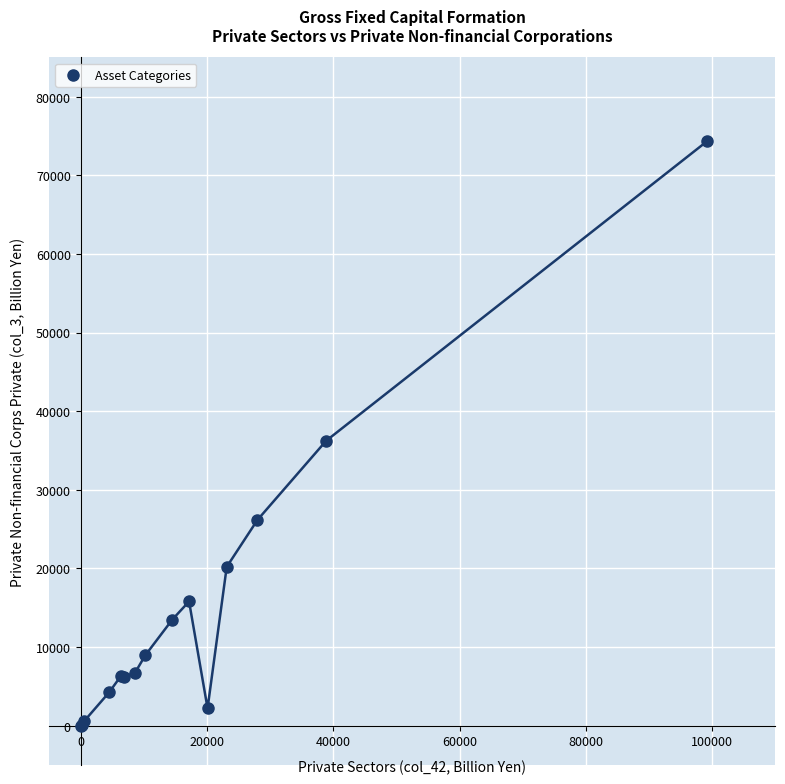

What Y value in the scatter plot is closest to 37169?

36226.9